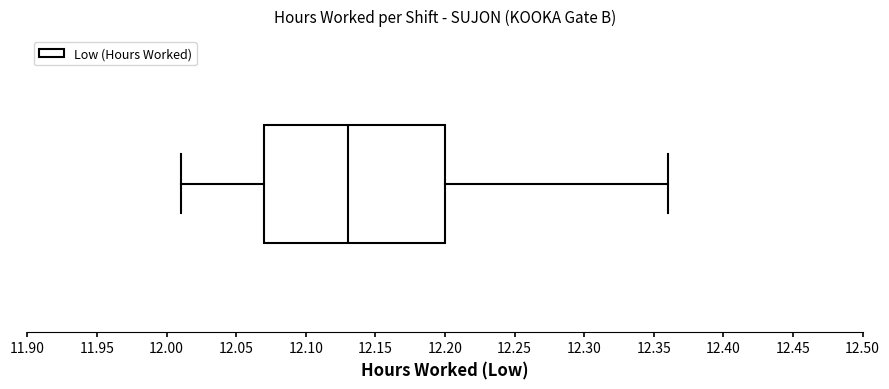

Transcribe this box plot: give where the median line is, the range the box spans, and where the two whiskers end, as read against the x-axis. The values are not printed on the chart, so give them approximately, as read against the axis.

median 12.13, box 12.07 to 12.20, whiskers 12.01 to 12.36